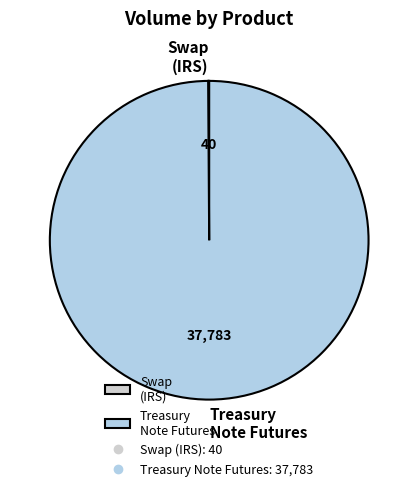

Does any single category account for the majority?

Yes